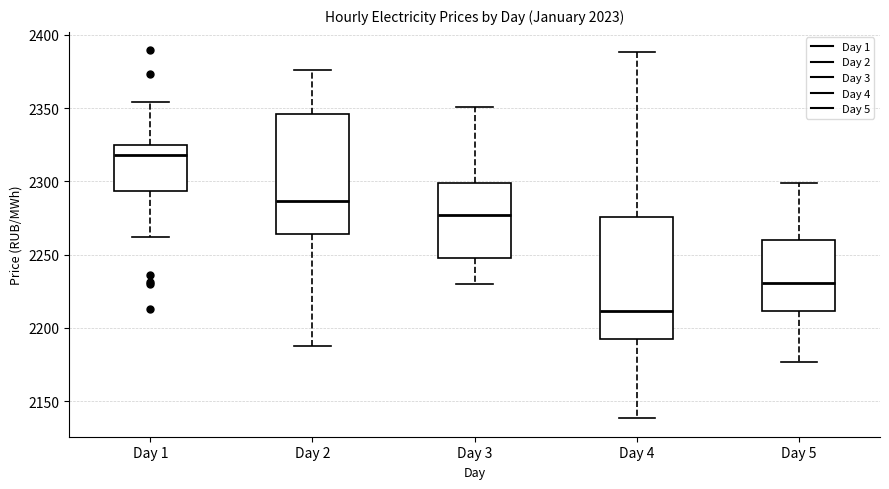

Which box has the lowest median line?

Day 4